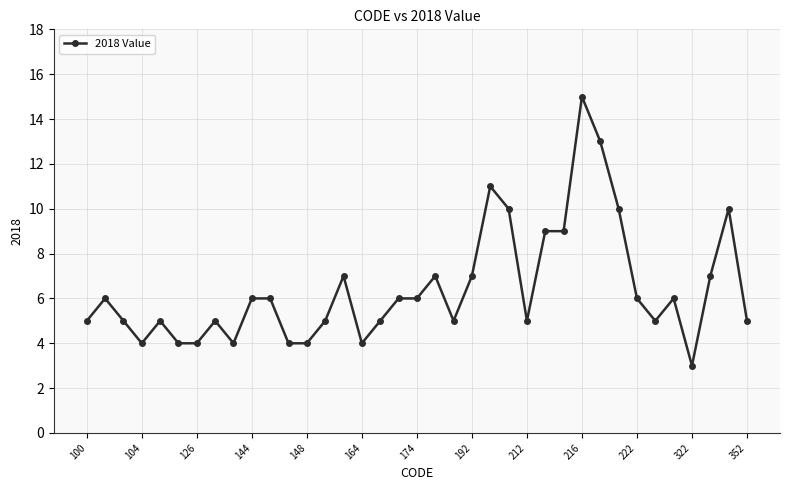

What is the value of the 31st point from the left?

6